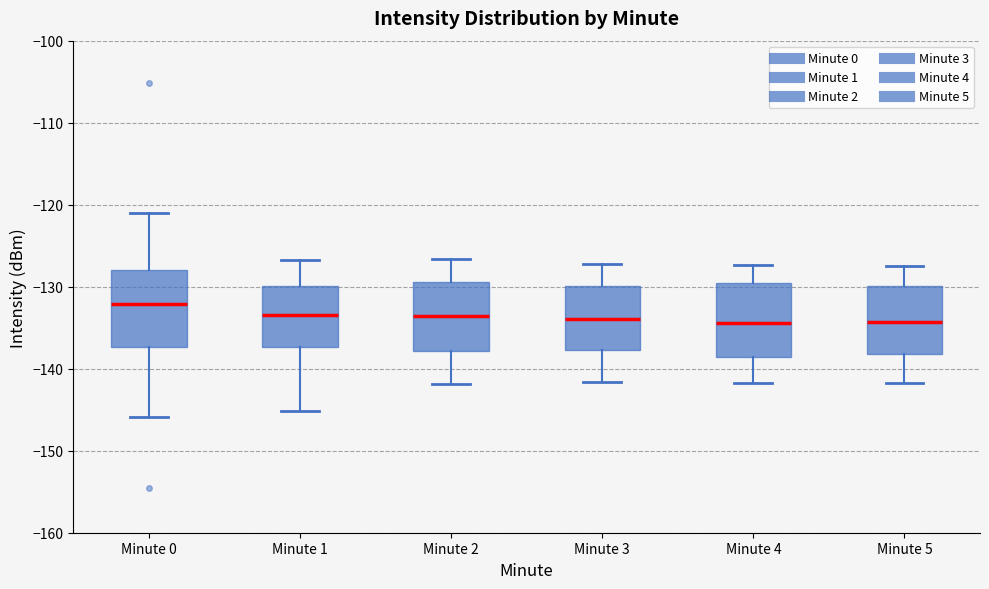

Reading left to right, read every box against the y-axis: the position of its median line, the range the box covers, and the ends of its whiskers. The values are not printed on the chart, so give them approximately, as read against the axis.

Minute 0: median -132, box -137 to -128, whiskers -146 to -121
Minute 1: median -134, box -137 to -130, whiskers -145 to -127
Minute 2: median -134, box -138 to -129, whiskers -142 to -127
Minute 3: median -134, box -138 to -130, whiskers -142 to -127
Minute 4: median -134, box -139 to -130, whiskers -142 to -127
Minute 5: median -134, box -138 to -130, whiskers -142 to -127